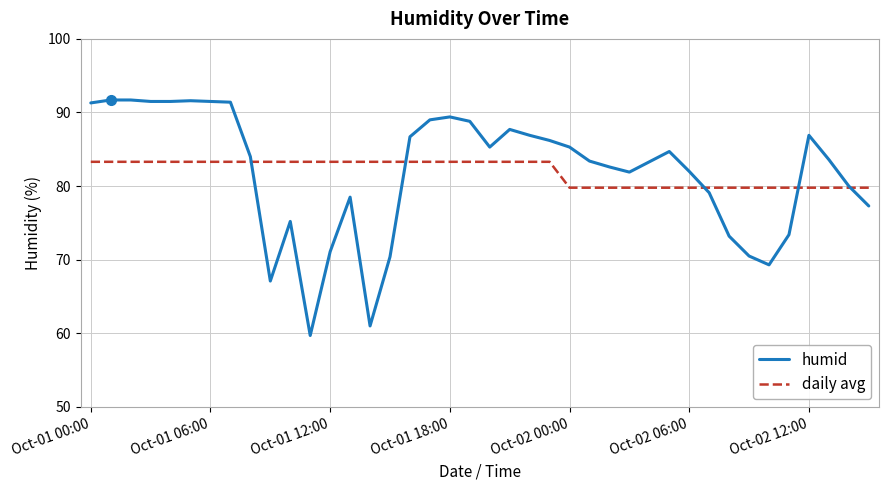

Rank the series by their maximum value, from lowest to highest.

daily avg, humid